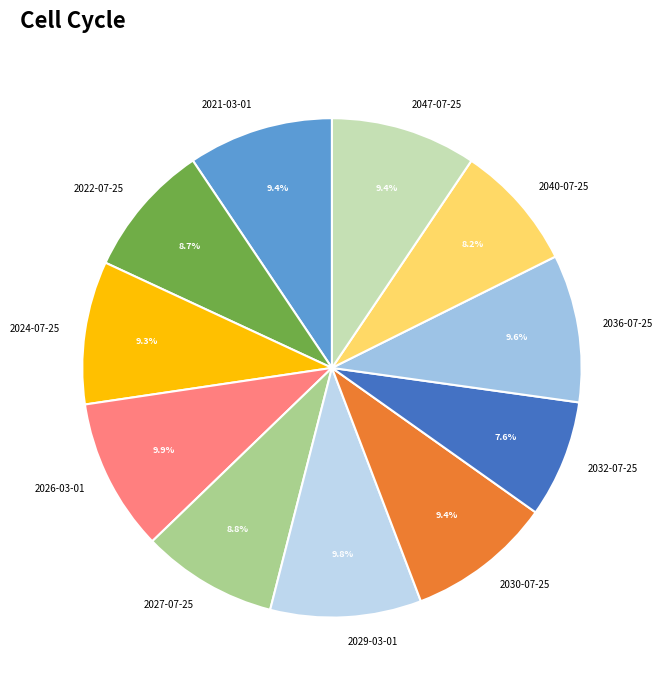

Approximately how many times larger is the value at 2021-03-01 compared to 2036-07-25?

1.0